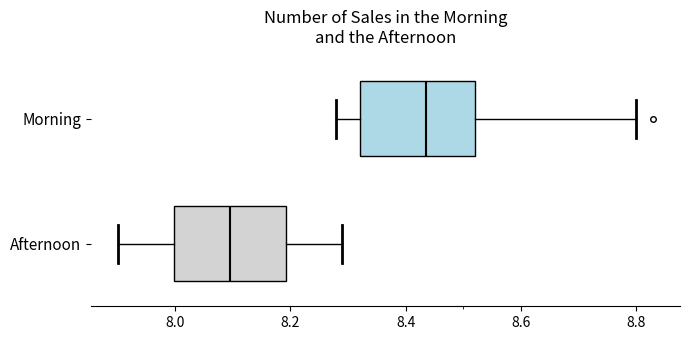

Reading bottom to top, read every box against the x-axis: the position of its median line, the range the box covers, and the ends of its whiskers. The values are not printed on the chart, so give them approximately, as read against the axis.

Afternoon: median 8.10, box 8.00 to 8.20, whiskers 7.90 to 8.30
Morning: median 8.44, box 8.32 to 8.52, whiskers 8.28 to 8.80